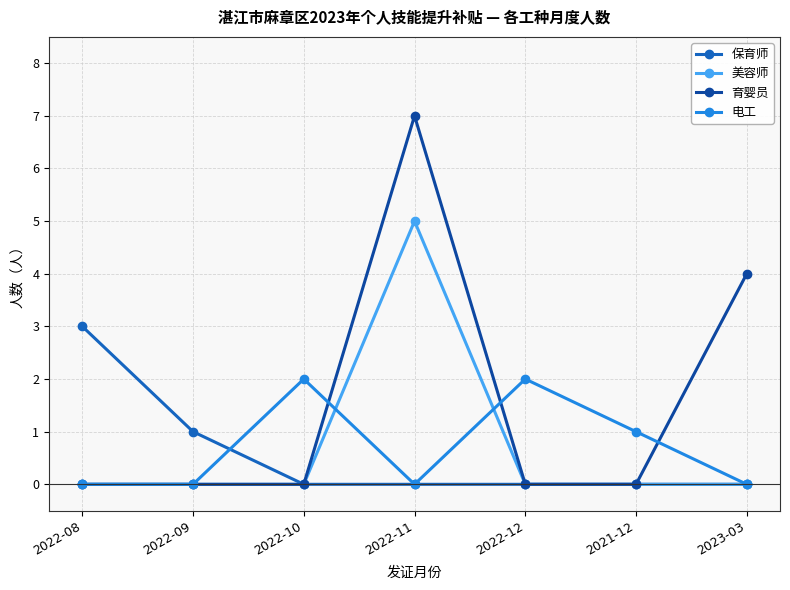

At how many categories does at least one series exceed 2?

3